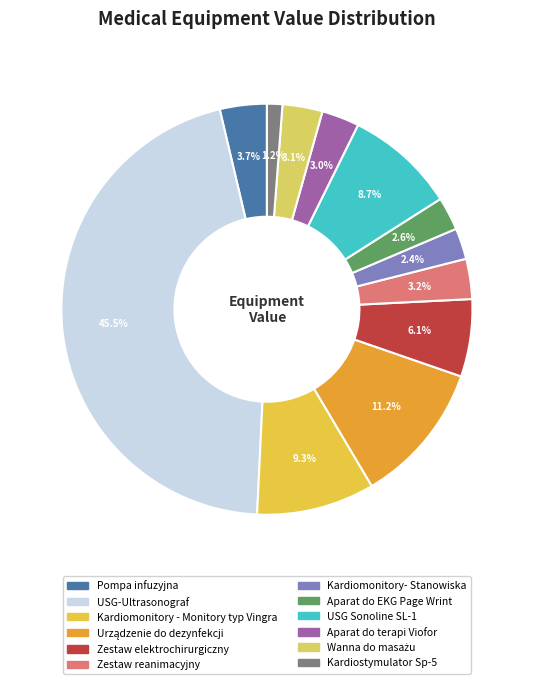

Which category has the smallest portion of the pie?

Kardiostymulator Sp-5